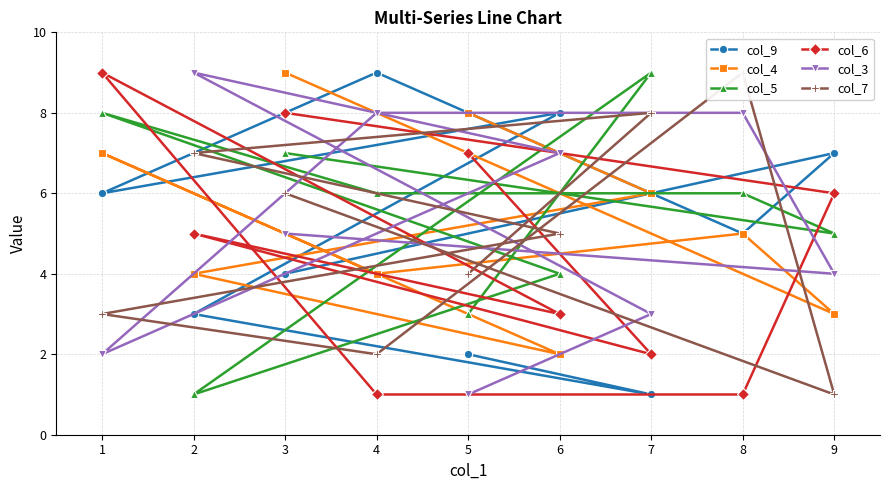

Between 7 and 9, which is larger?

9